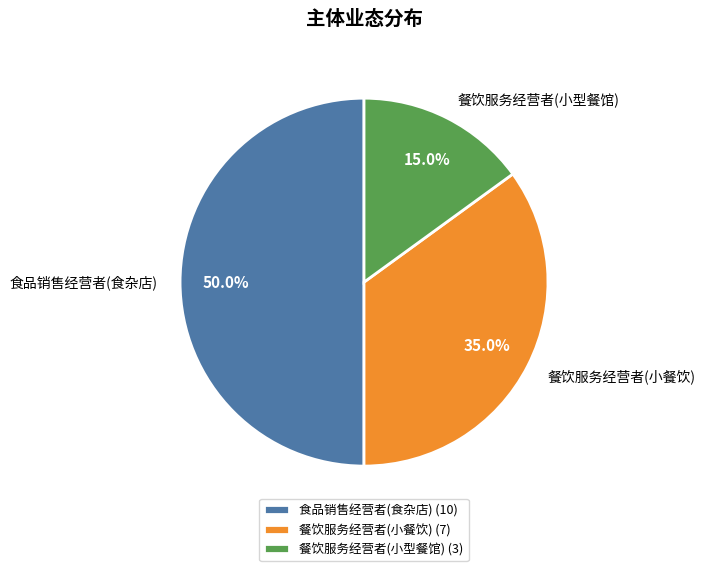

To the nearest percent, what is the difference between the largest and smallest slice percentages?

35%